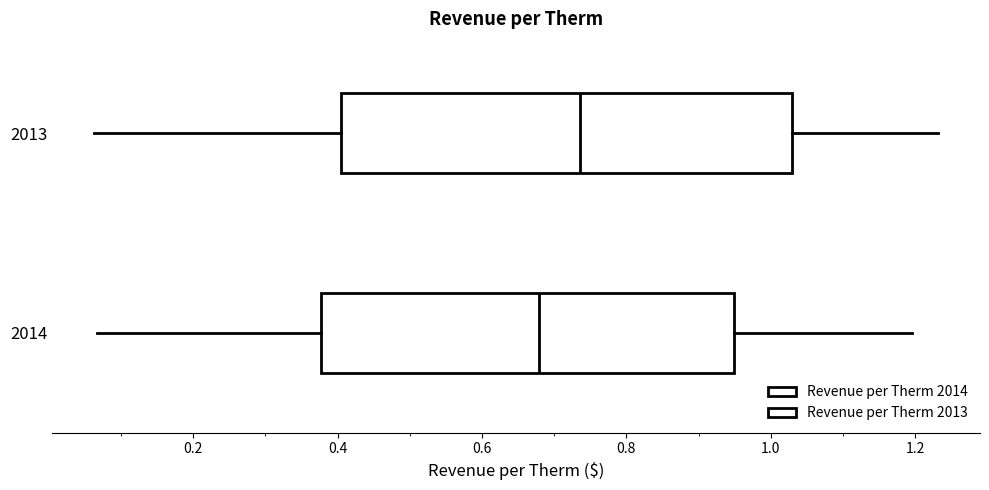

Where is the left edge of the box at y = 2013 on the x-axis? The values are not printed on the chart, so give them approximately, as read against the axis.

0.40